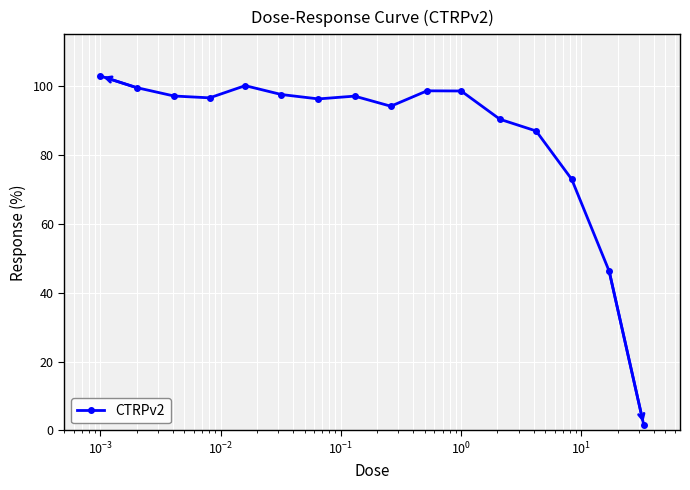

True or false: the data has more than 1 interior local peaks.

True